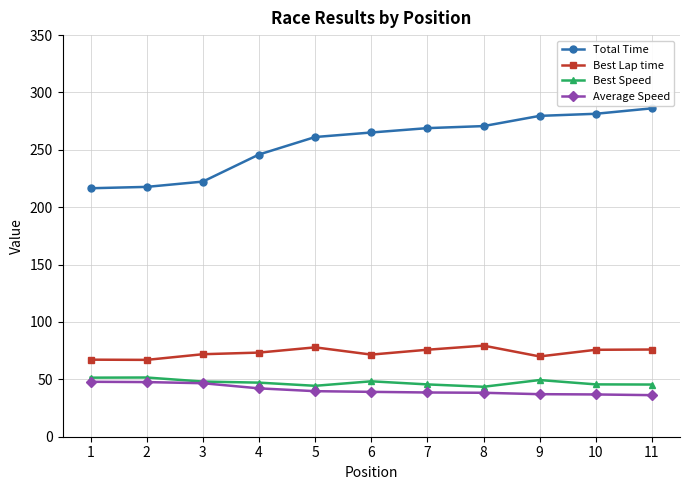

True or false: Average Speed and Total Time cross at least once.

False